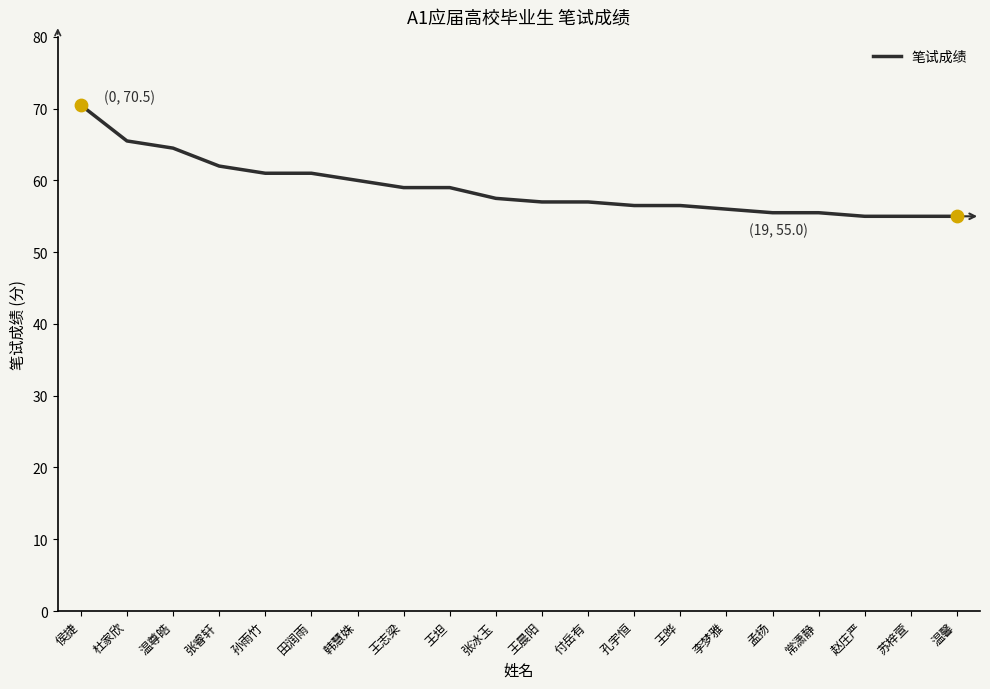

What is the change in value from 侯捷 to 孔宇恒?

-14.0